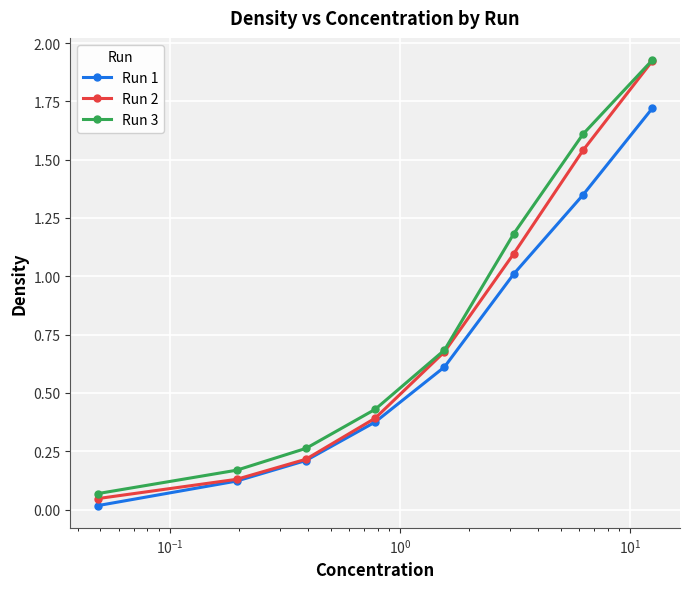

Rank the series by their average value, from highest to lowest.

Run 3, Run 2, Run 1